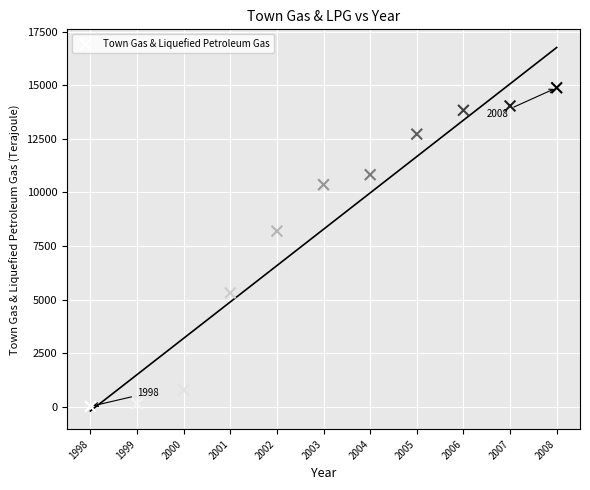

What is the range of X values (max minus min)?

10